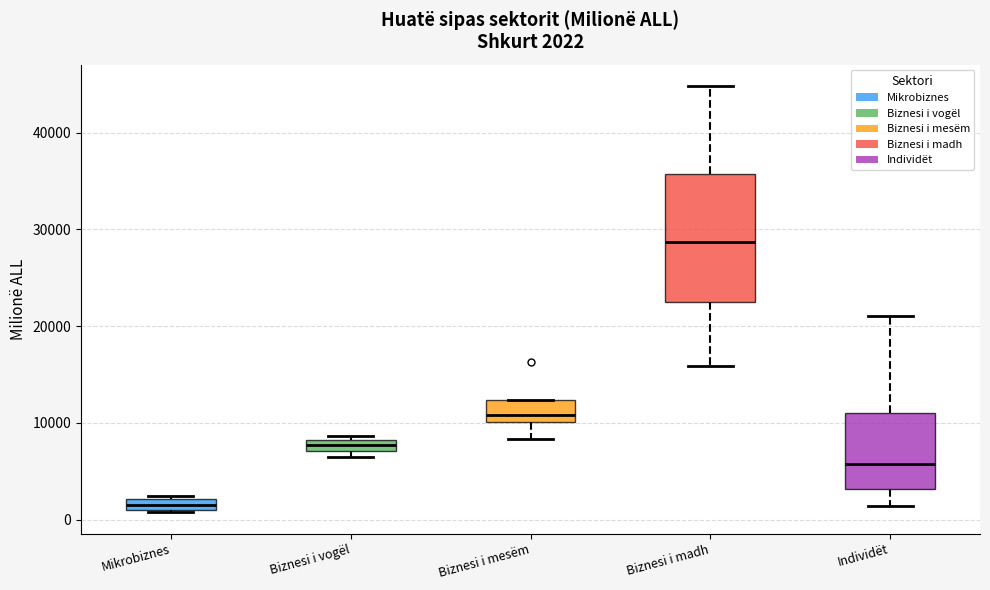

Which box's median line is the lowest?

Mikrobiznes